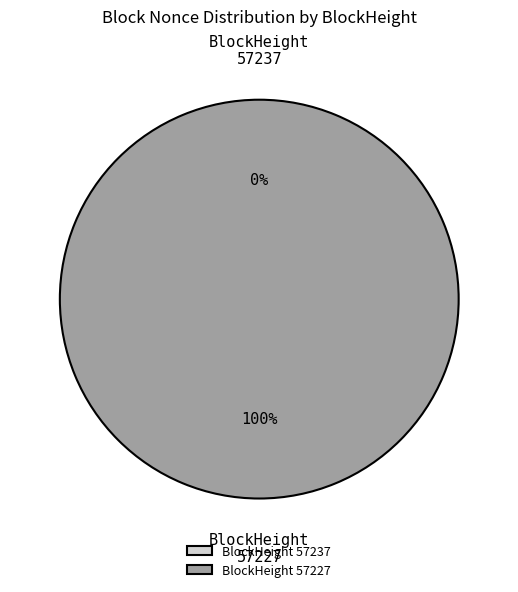

What is the total percentage of 57237 and 57227?

100.0%